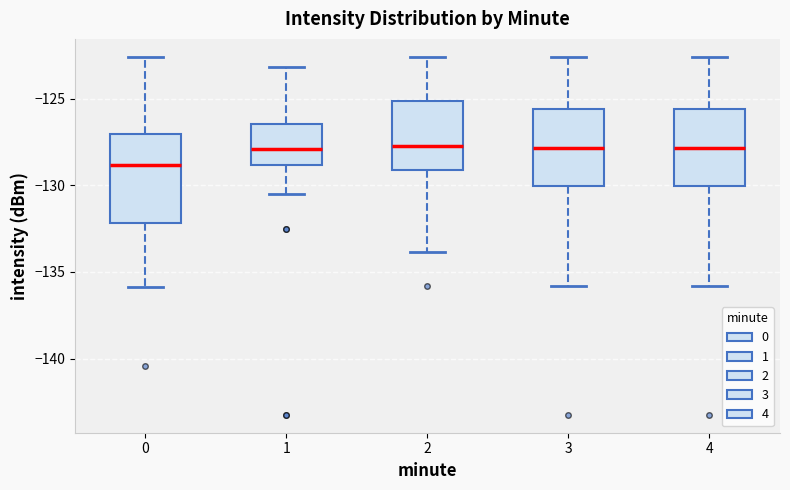

Reading left to right, read every box against the y-axis: the position of its median line, the range the box covers, and the ends of its whiskers. The values are not printed on the chart, so give them approximately, as read against the axis.

0: median -129.0, box -132.0 to -127.0, whiskers -136.0 to -122.5
1: median -128.0, box -129.0 to -126.5, whiskers -130.5 to -123.0
2: median -127.5, box -129.0 to -125.0, whiskers -134.0 to -122.5
3: median -128.0, box -130.0 to -125.5, whiskers -136.0 to -122.5
4: median -128.0, box -130.0 to -125.5, whiskers -136.0 to -122.5